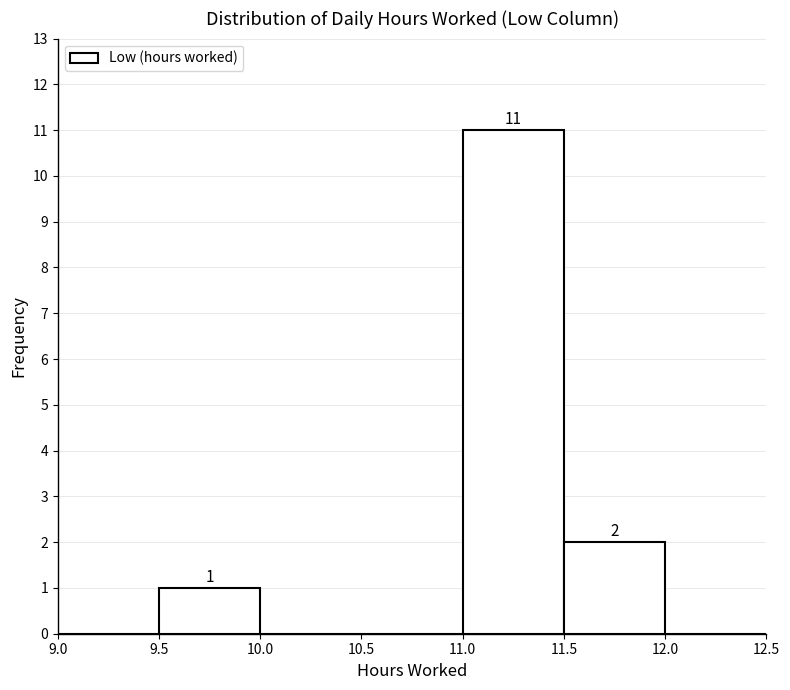

Which range on the x-axis has the tallest bar?

11.0 to 11.5